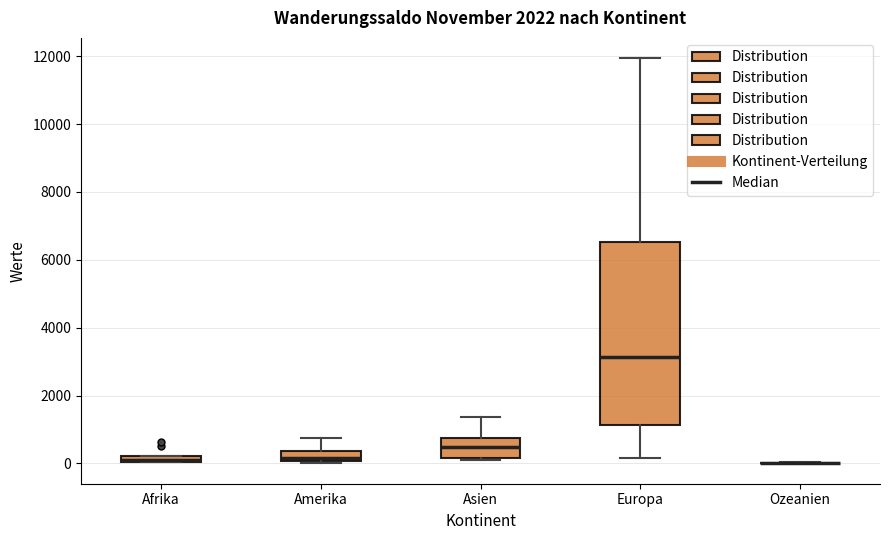

Where is the upper edge of the box for Afrika on the y-axis? The values are not printed on the chart, so give them approximately, as read against the axis.

200